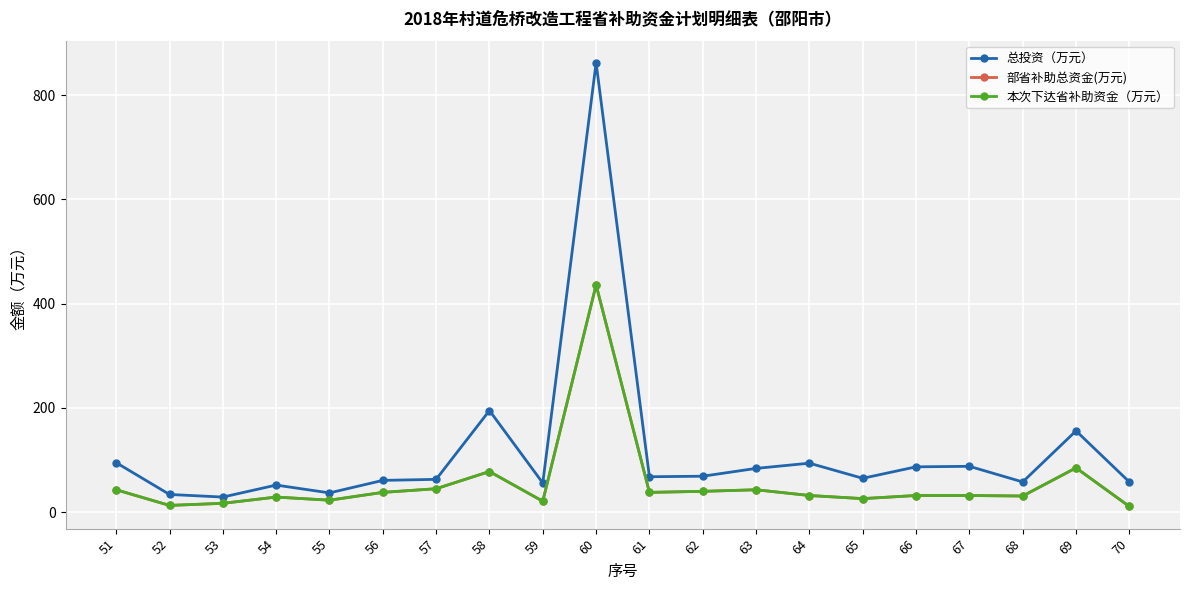

Reading left to right, what are all the values shown in this chart?

总投资（万元）: 95	34	29	52	37	61	63	195	56	862	68	69	84	94	65	87	88	58	156	58
部省补助总资金(万元): 43	13	17	29	23	38	45	78	21	436	38	40	43	32	26	32	32	31	85	11
本次下达省补助资金（万元）: 43	13	17	29	23	38	45	78	21	436	38	40	43	32	26	32	32	31	85	11